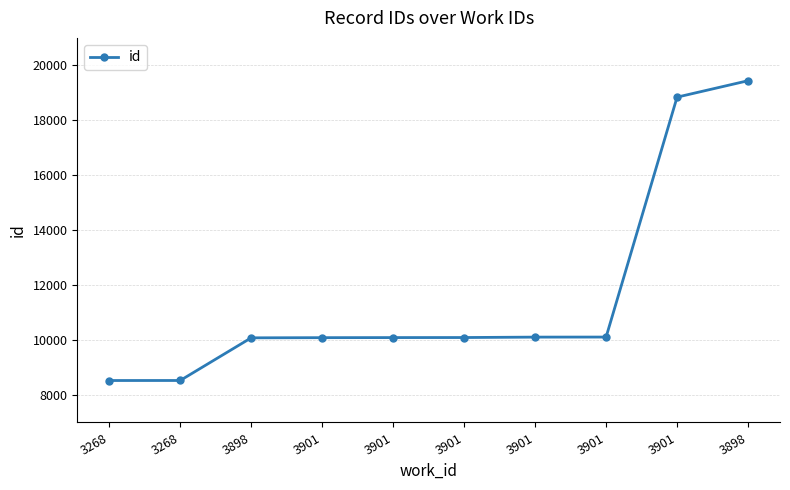

At which label is the value closest to 13984?

3901